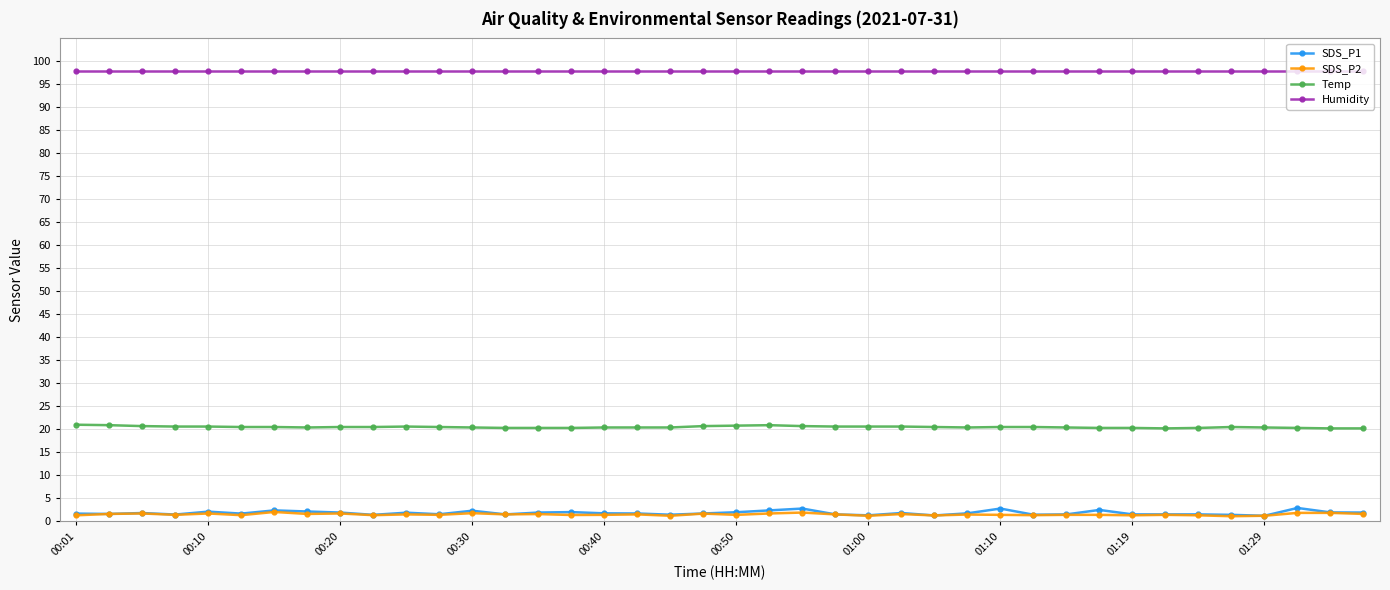

At how many categories does at least one series exceed 88?

40